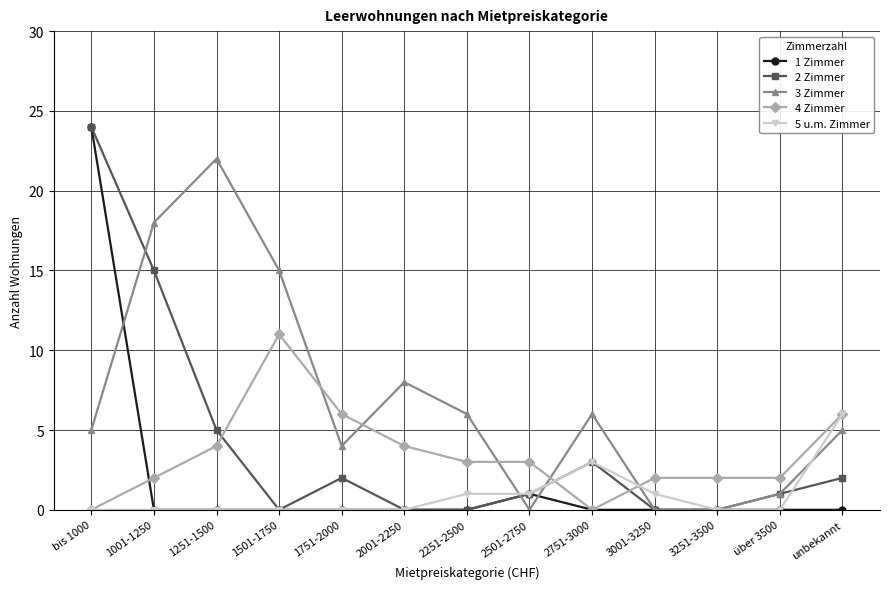

Which series has the largest total across all categories?

3 Zimmer